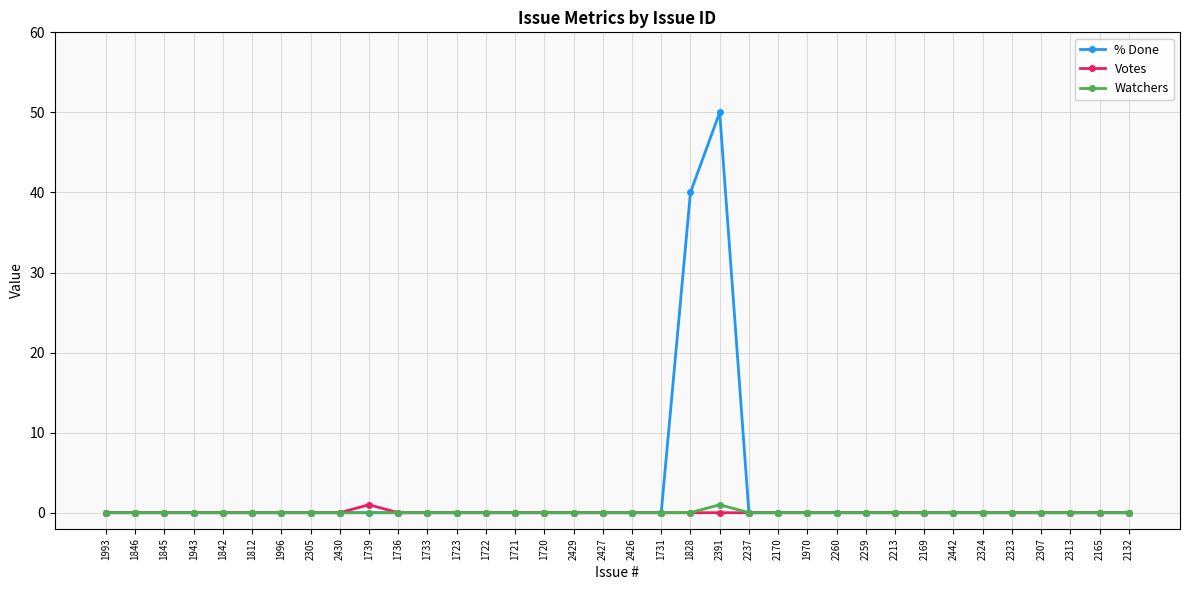

What is the spread (max minus min) of values at 1828?

40